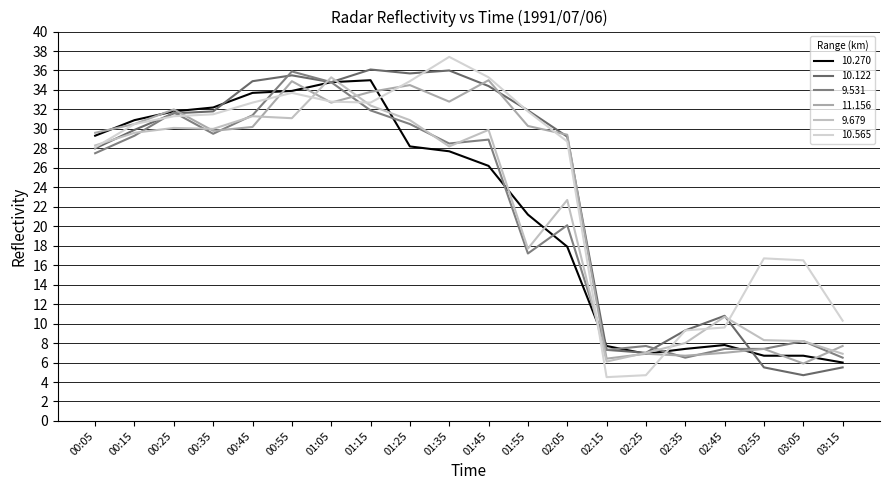

What is the total value across all series at 03:05?

50.2